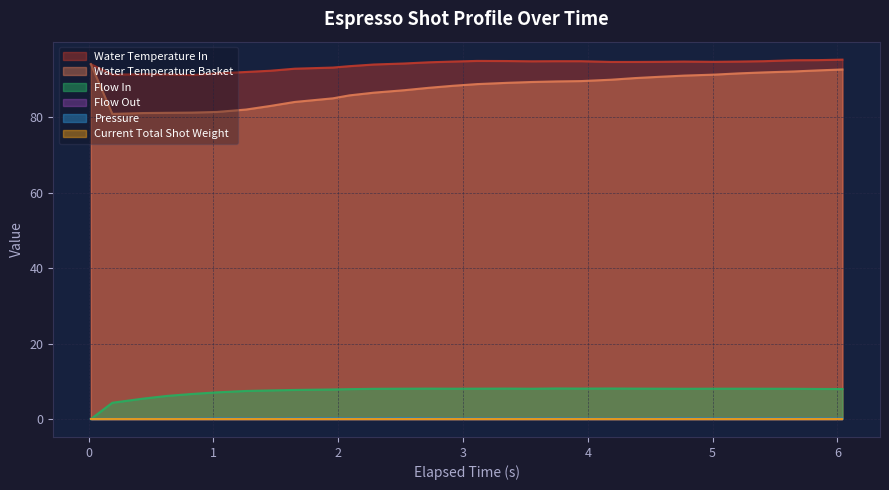

Is the value of water_temperature_basket at 13 greater than the value of pressure at 14?

Yes